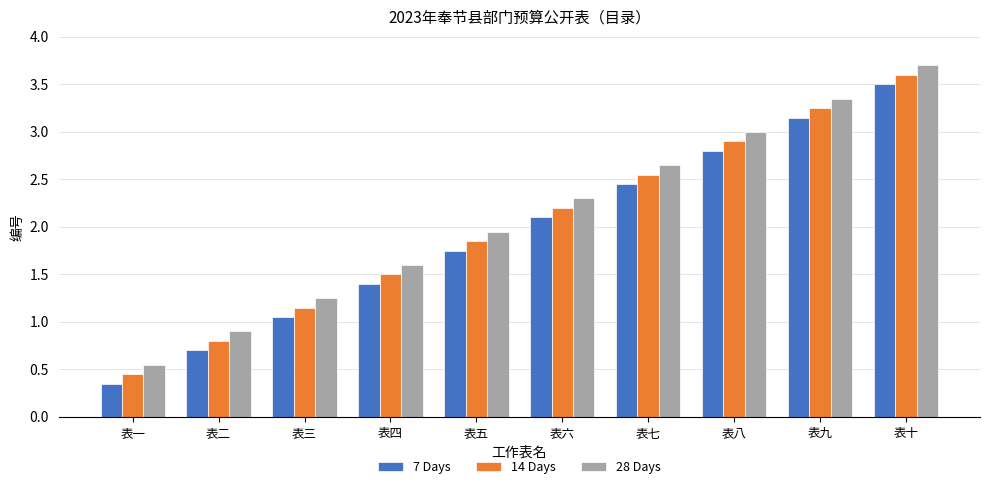

How many values in the 28 Days series are below 2?

5